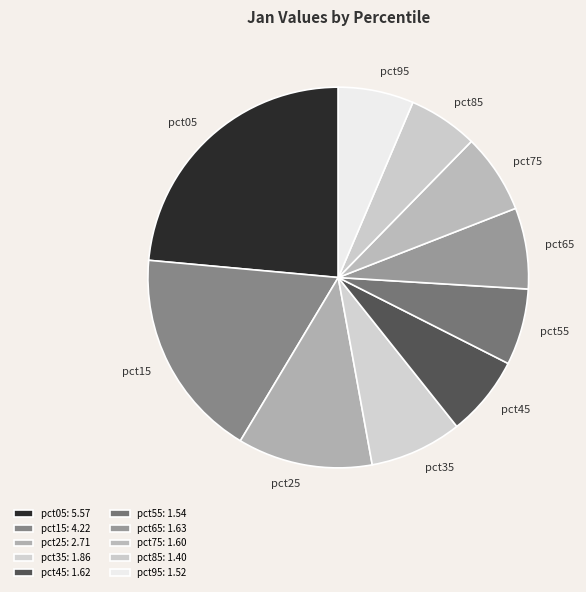

Do pct85 and pct35 together represent more than half of the pie?

No